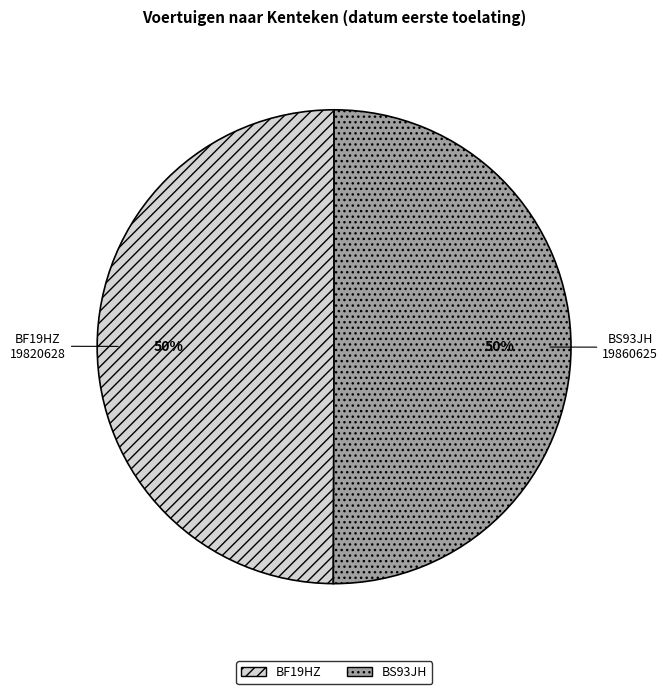

Is it true that BF19HZ is 35% of the pie?

False